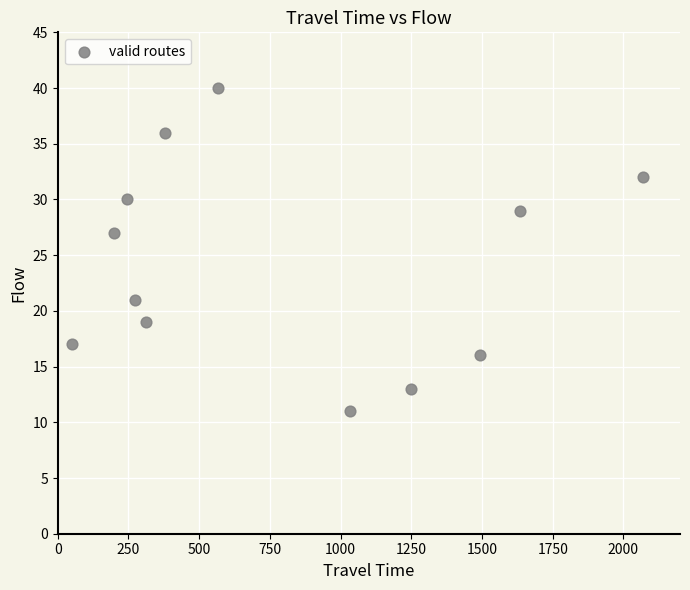

What Y value in the scatter plot is closest to 25?

27